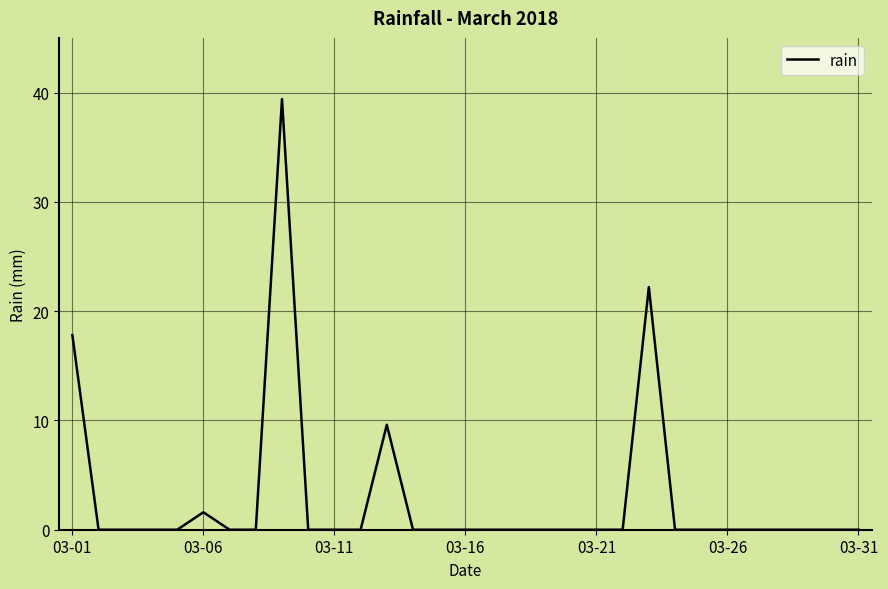

True or false: the data has more than 0 interior local peaks.

True